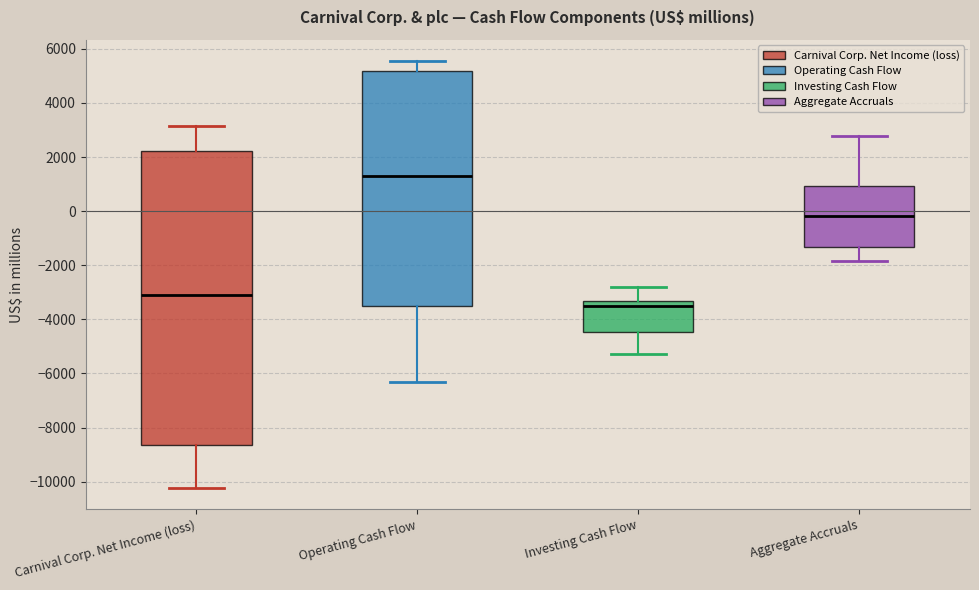

Where does the lower whisker of the box for Investing Cash Flow end on the y-axis? The values are not printed on the chart, so give them approximately, as read against the axis.

-5200